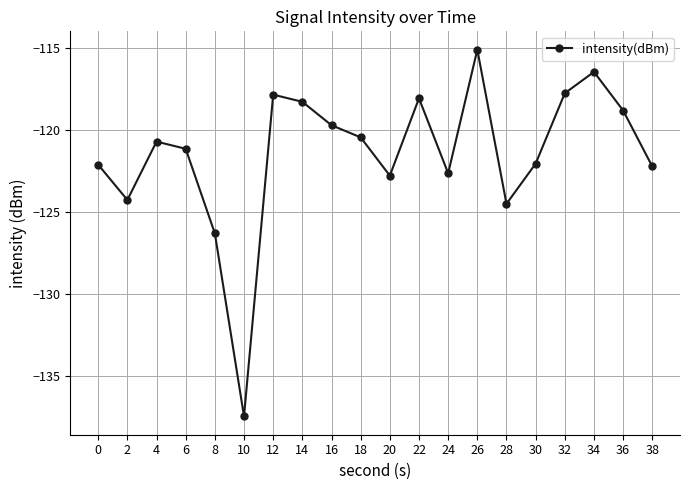

What is the difference between the values at 32 and 14?

0.5